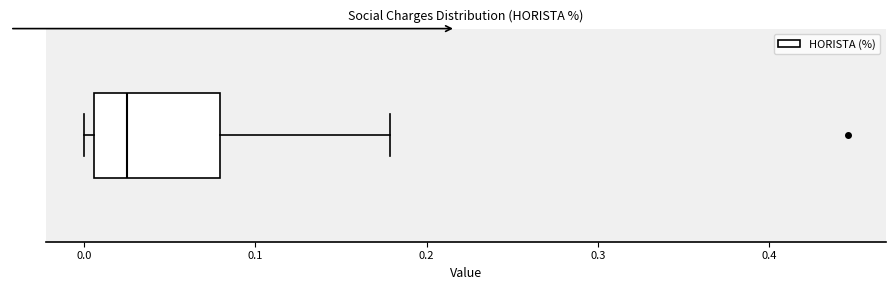

Read this box plot against the x-axis: the position of the median line, the range covered by the box, and the ends of both whiskers. The values are not printed on the chart, so give them approximately, as read against the axis.

median 0.03, box 0.01 to 0.08, whiskers 0.00 to 0.18